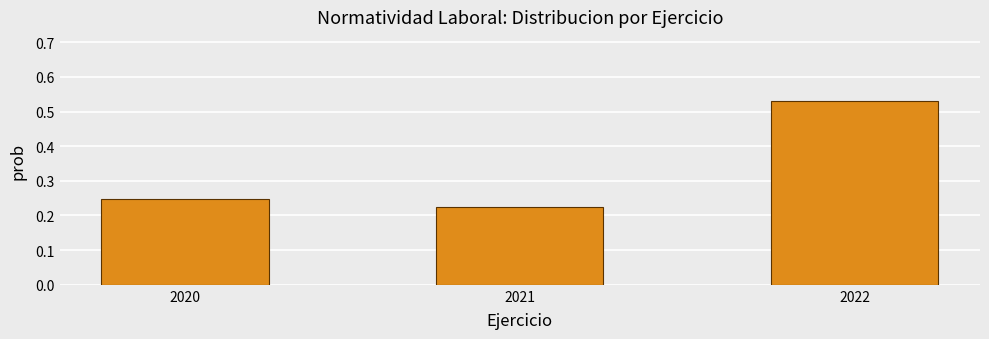

What is the change in value from 2020 to 2022?

+0.3